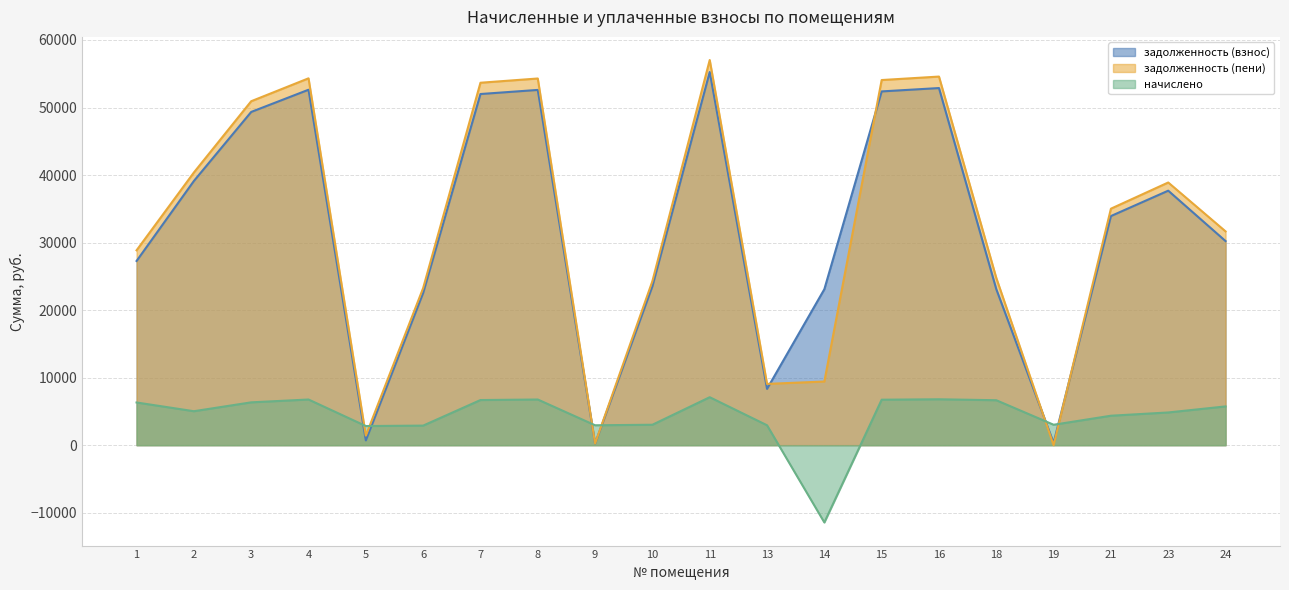

Is the value of начислено at 6 greater than the value of задолженность (пени) at 3?

No